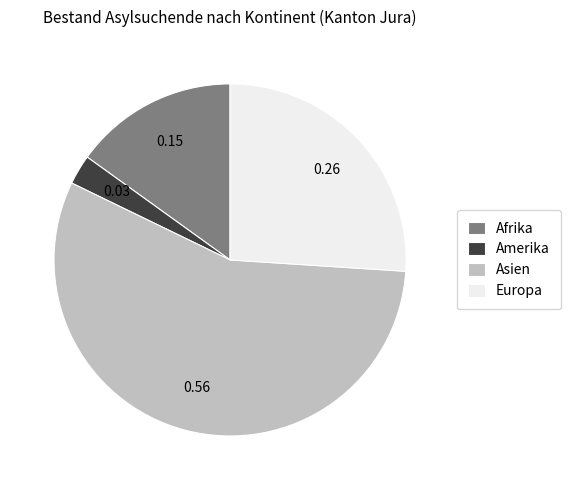

The Amerika slice represents 3% of the pie. True or false?

True